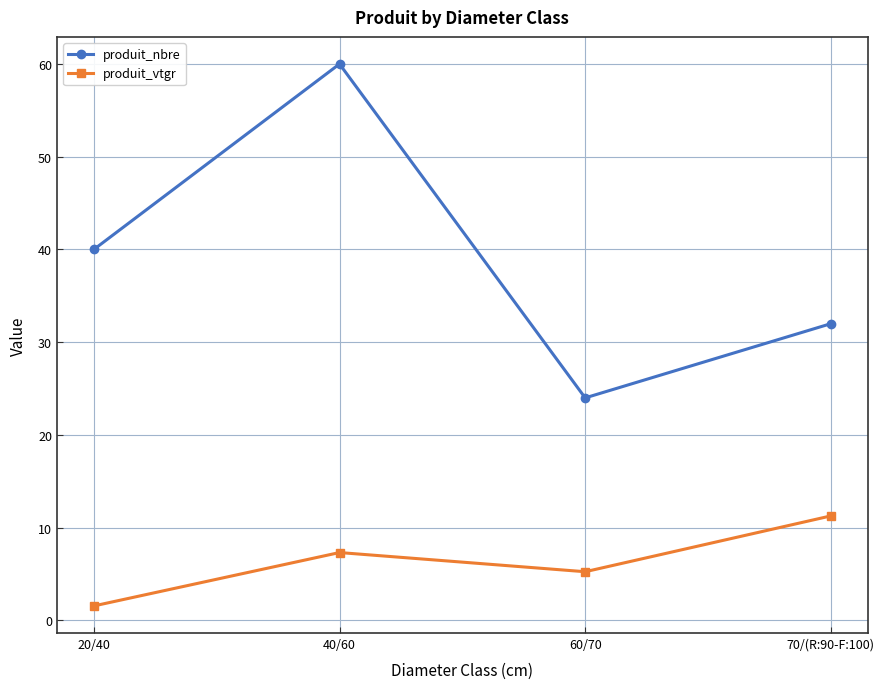

In produit_nbre, how many points are higher than both neighbors (excluding endpoints)?

1